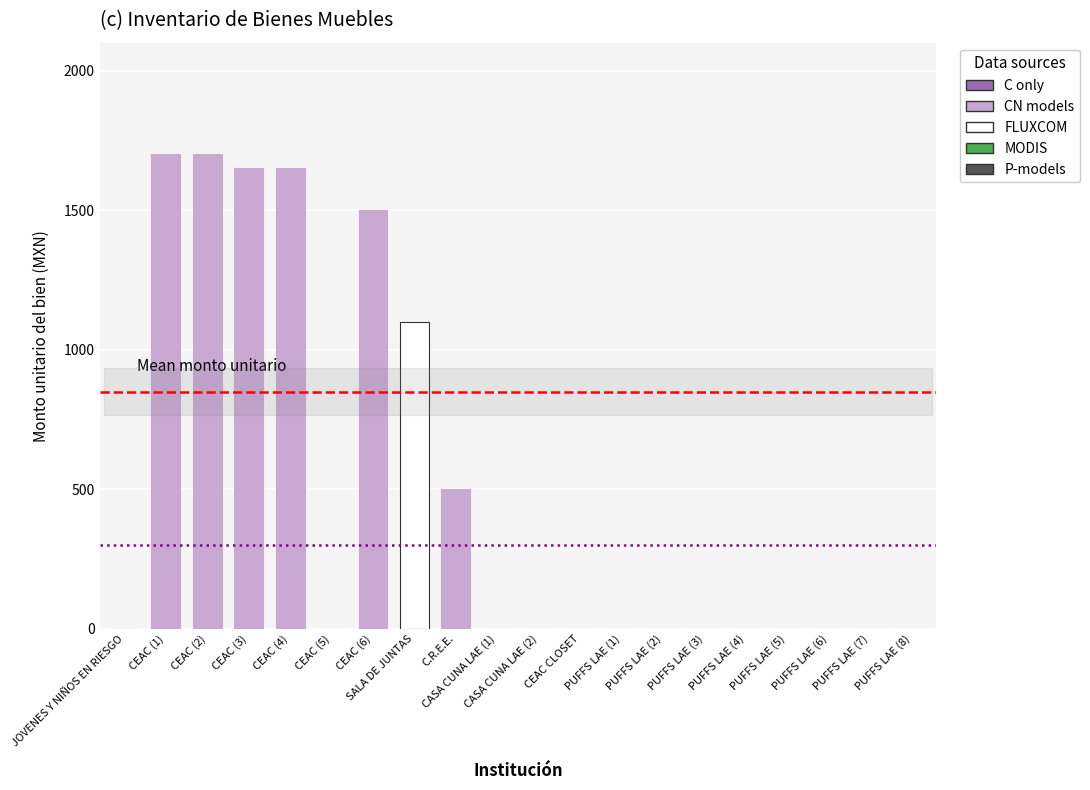

What is the maximum value shown in the chart?

1700